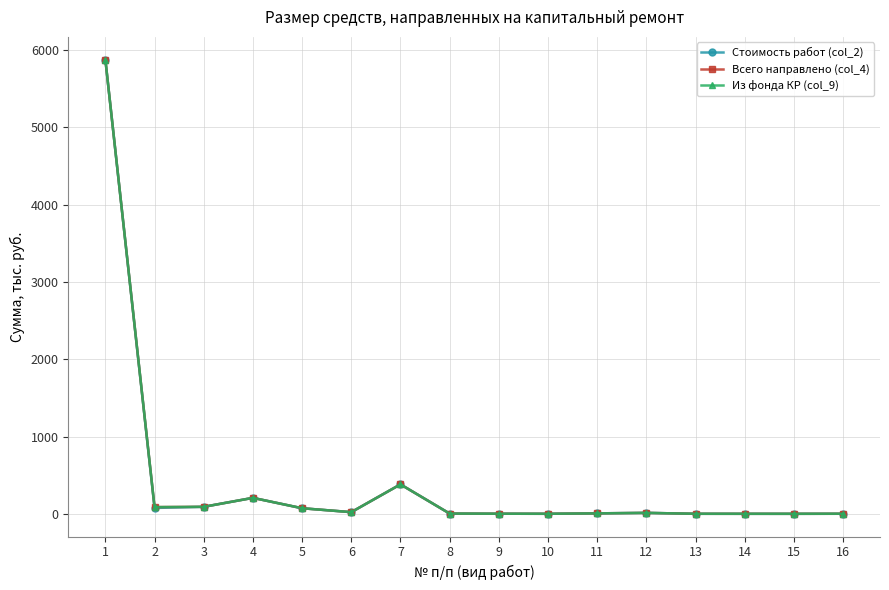

Reading right to left, extract all data points from this chart.

Стоимость работ (col_2): 16=0.8	15=0.0	14=0.2	13=0.4	12=12.1	11=5.9	10=0.3	9=1.1	8=3.2	7=381.1	6=21.5	5=72.0	4=206.4	3=90.5	2=75.8	1=5878.3
Всего направлено (col_4): 16=0.8	15=0.0	14=0.2	13=0.4	12=12.1	11=5.9	10=0.3	9=1.1	8=3.2	7=381.1	6=21.5	5=72.0	4=206.4	3=90.5	2=87.0	1=5878.3
Из фонда КР (col_9): 16=0.8	15=0.0	14=0.2	13=0.4	12=12.1	11=5.9	10=0.3	9=1.1	8=3.2	7=381.1	6=21.5	5=72.0	4=206.4	3=90.5	2=87.0	1=5878.3